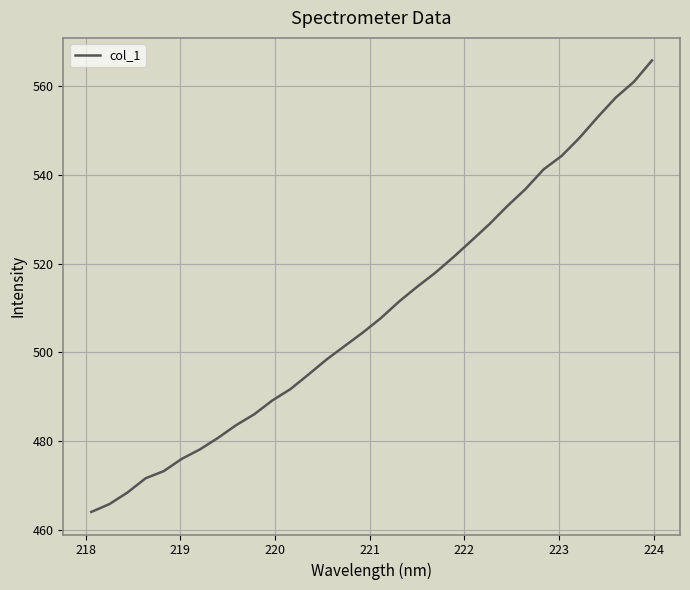

What is the difference between the maximum and minimum values?

101.8